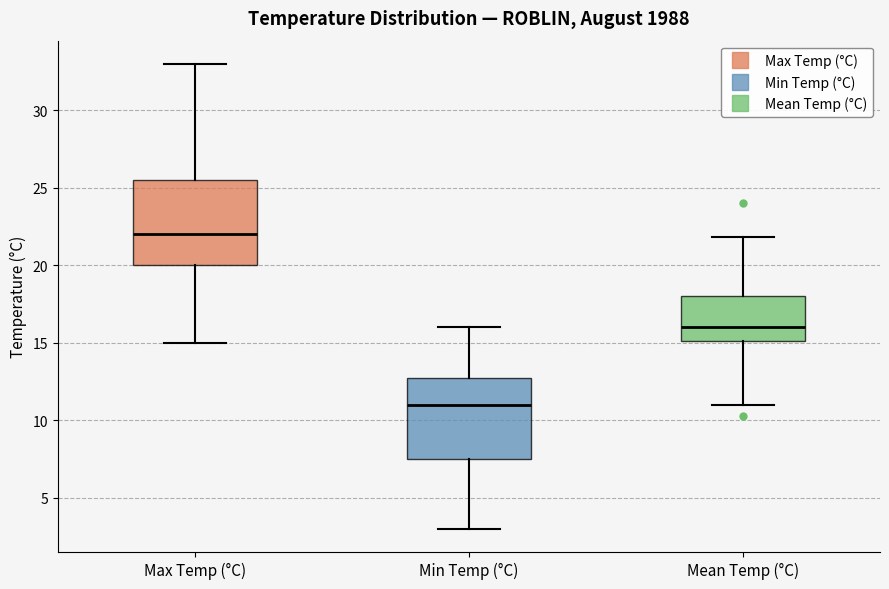

Where is the lower edge of the box for Max Temp (°C) on the y-axis? The values are not printed on the chart, so give them approximately, as read against the axis.

20.0